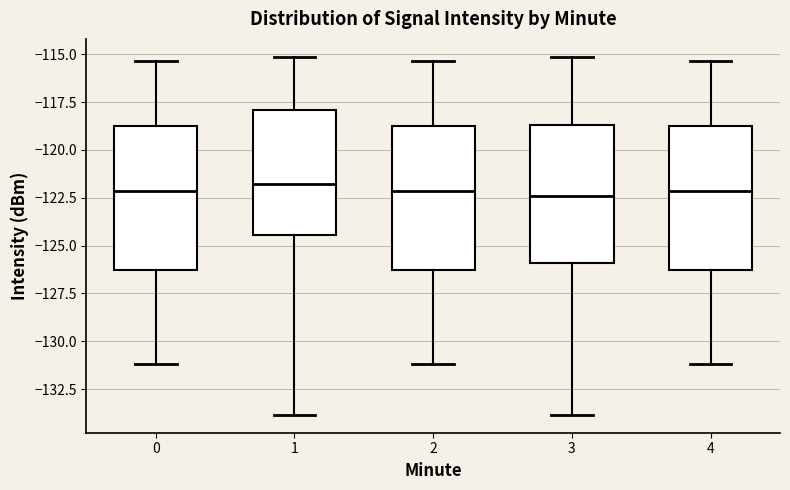

Reading left to right, transcribe this box plot: for each box, give where its median line is, the range the box spans, and where its two whiskers end, as read against the y-axis. The values are not printed on the chart, so give them approximately, as read against the axis.

0: median -122.0, box -126.5 to -119.0, whiskers -131.0 to -115.5
1: median -122.0, box -124.5 to -118.0, whiskers -134.0 to -115.0
2: median -122.0, box -126.5 to -119.0, whiskers -131.0 to -115.5
3: median -122.5, box -126.0 to -118.5, whiskers -134.0 to -115.0
4: median -122.0, box -126.5 to -119.0, whiskers -131.0 to -115.5